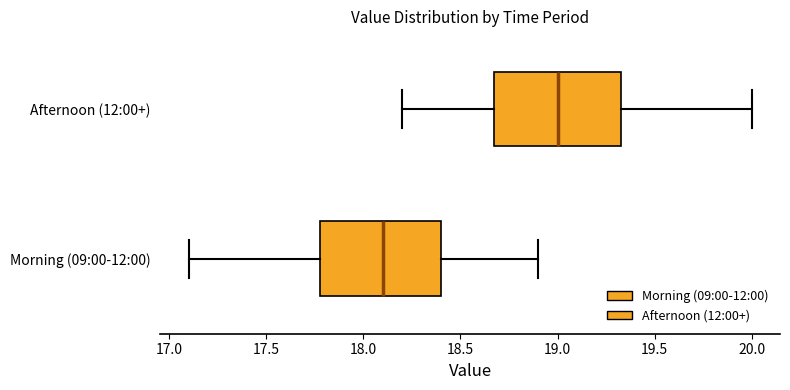

Reading bottom to top, transcribe this box plot: for each box, give where its median line is, the range the box spans, and where its two whiskers end, as read against the x-axis. The values are not printed on the chart, so give them approximately, as read against the axis.

Morning (09:00-12:00): median 18.10, box 17.80 to 18.40, whiskers 17.10 to 18.90
Afternoon (12:00+): median 19.00, box 18.70 to 19.35, whiskers 18.20 to 20.00